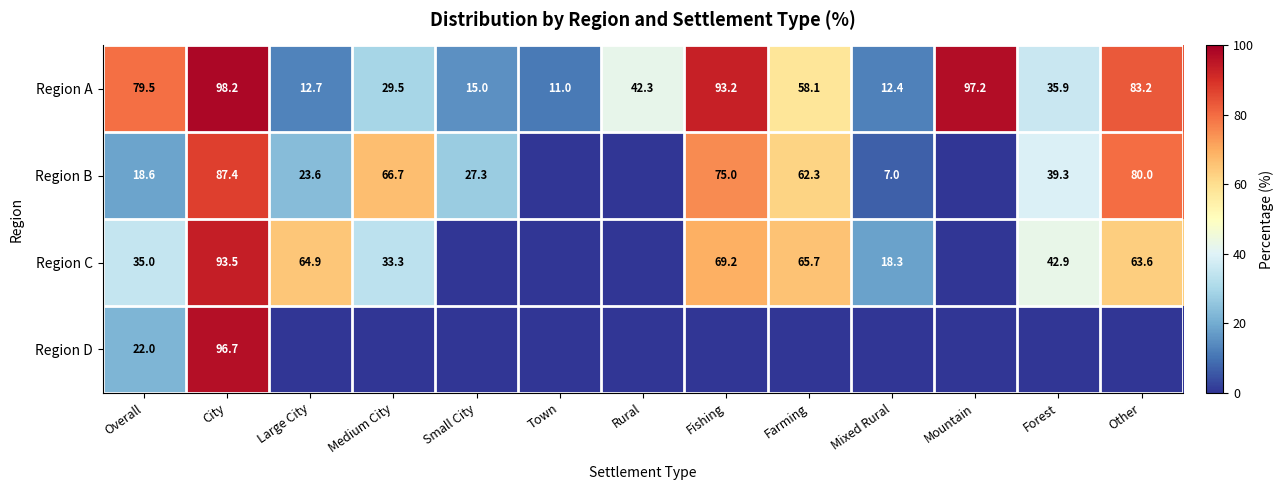

How many values in the Region A series are below 42?

6